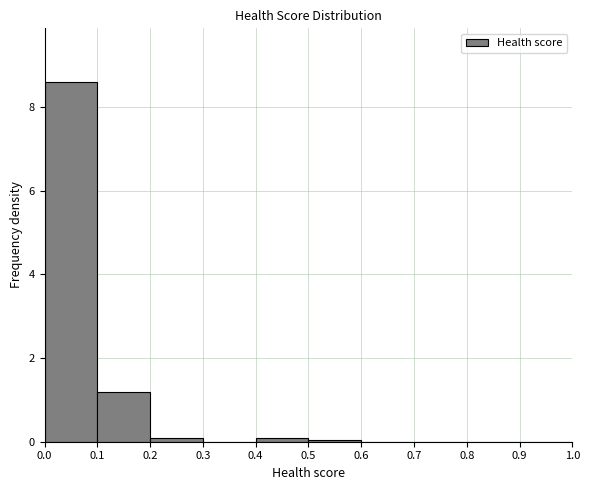

Reading left to right, list every bar in this chart as the range it spans on the x-axis followed by its height. The values are not printed on the chart, so give them approximately, as read against the axis.

0.0 to 0.1: 8.6
0.1 to 0.2: 1.2
0.2 to 0.3: under 0.2
0.3 to 0.4: 0
0.4 to 0.5: under 0.2
0.5 to 0.6: under 0.2
0.6 to 0.7: 0
0.7 to 0.8: 0
0.8 to 0.9: 0
0.9 to 1.0: 0